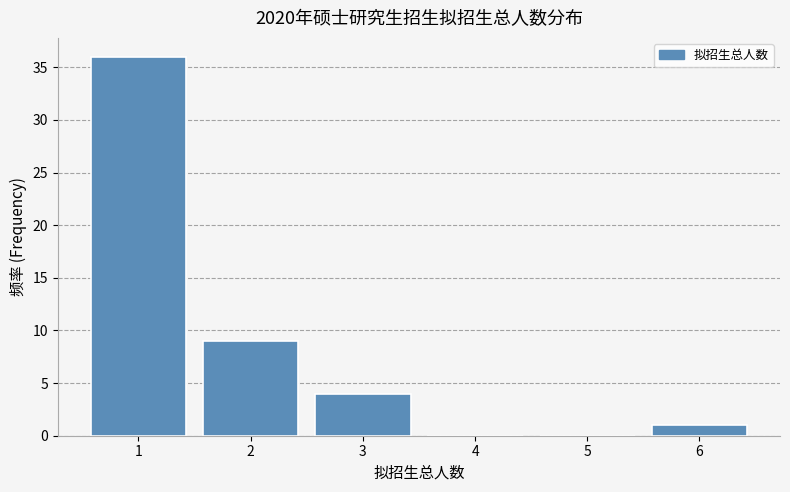

Reading left to right, list all the values displayed in this chart.

1=36	2=9	3=4	4=0	5=0	6=1